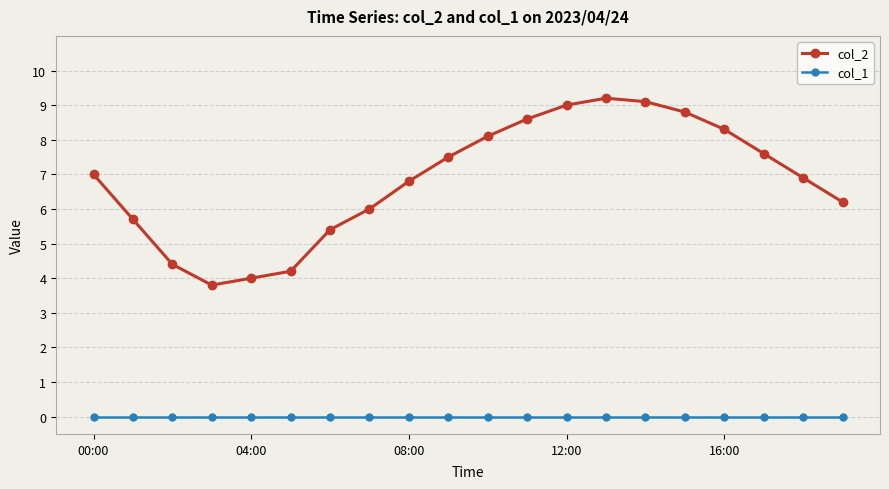

At how many categories does at least one series exceed 0?

20